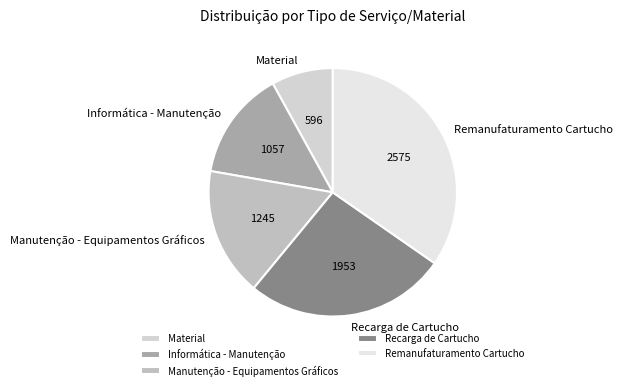

True or false: Informática - Manutenção accounts for 14% of the total.

True